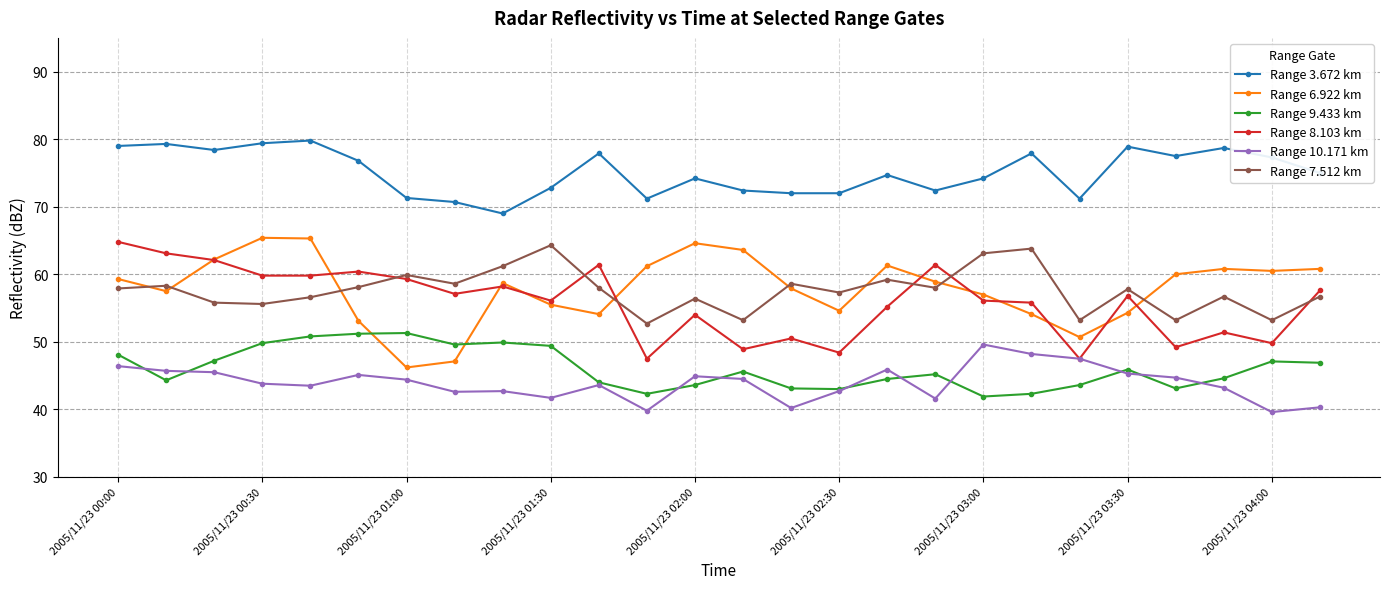

True or false: Range 10.171 km has more than 1 points higher than both neighbors.

True